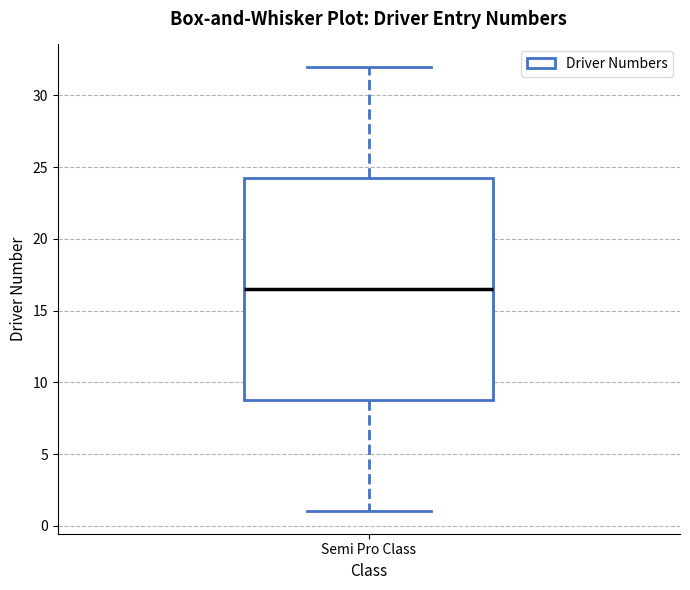

Transcribe this box plot: give where the median line is, the range the box spans, and where the two whiskers end, as read against the y-axis. The values are not printed on the chart, so give them approximately, as read against the axis.

median 16.5, box 9.0 to 24.5, whiskers 1.0 to 32.0